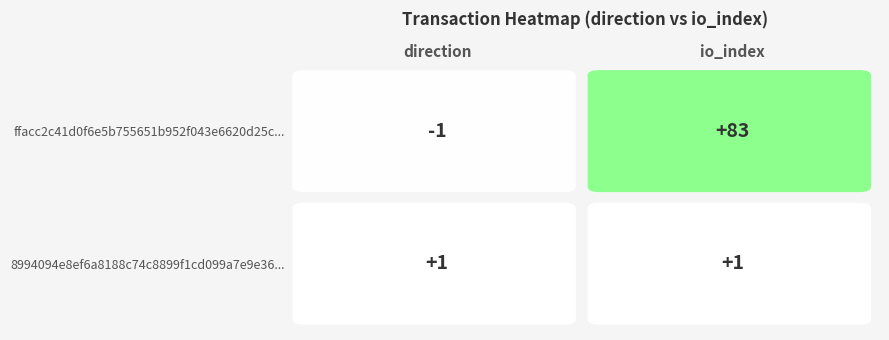

The value of 8994094e8ef6a8188c74c8899f1cd099a7e9e36 at 0 is 1. True or false?

True